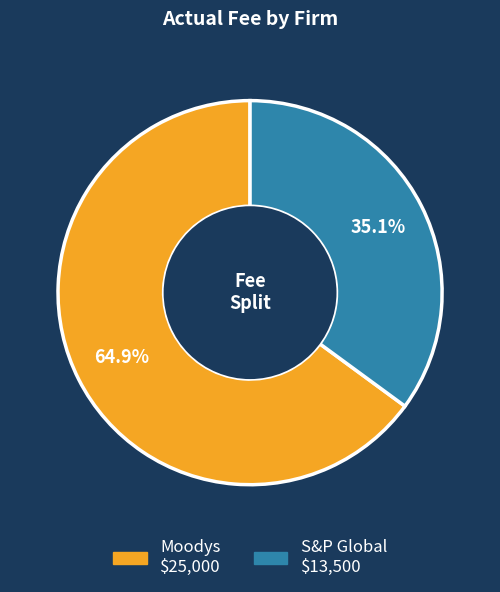

Between S&P Global and Moodys, which is larger?

Moodys